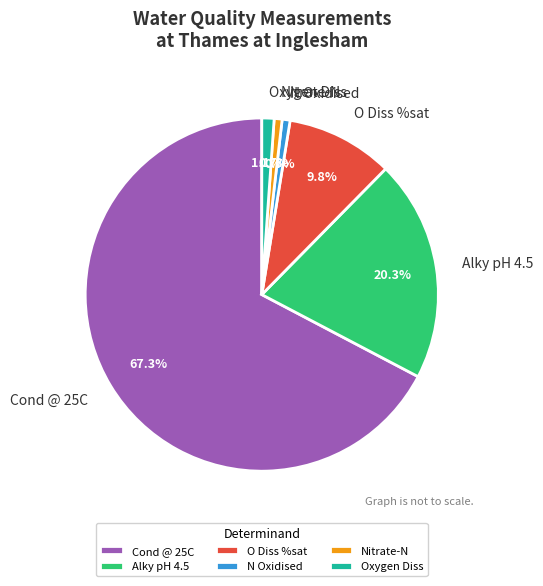

Which slice is the largest?

Cond @ 25C